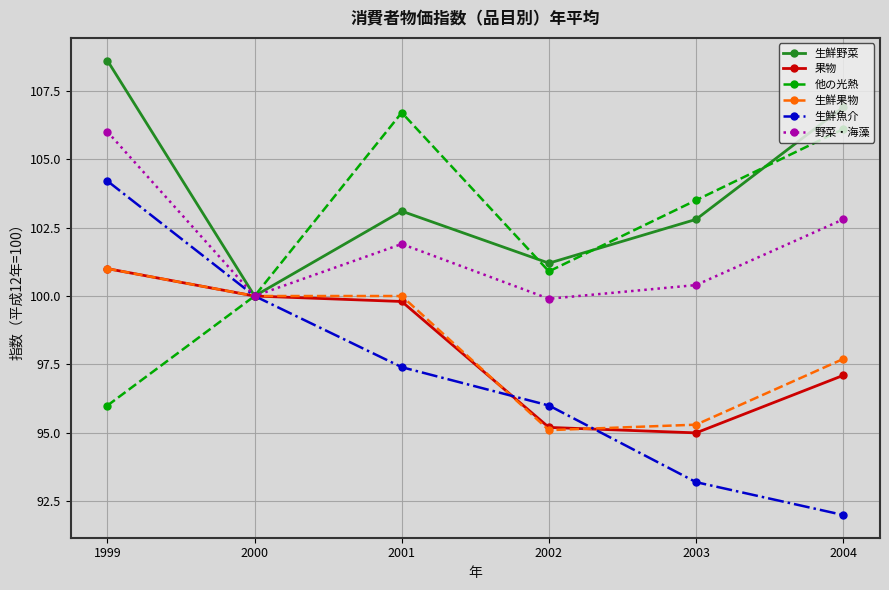

At which label does 果物 first exceed 99?

1999